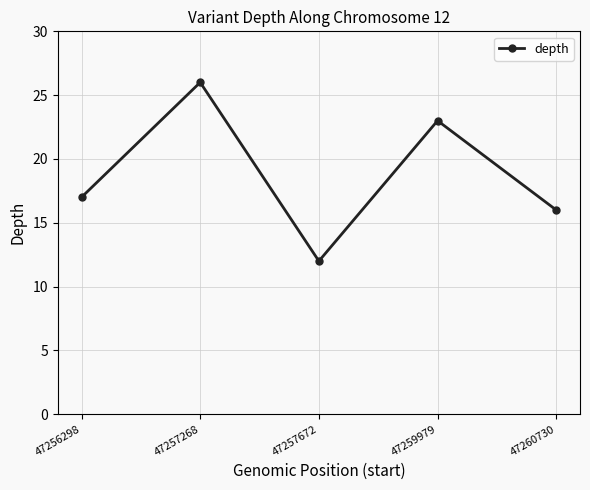

At which category does the data reach its first local peak?

47257268